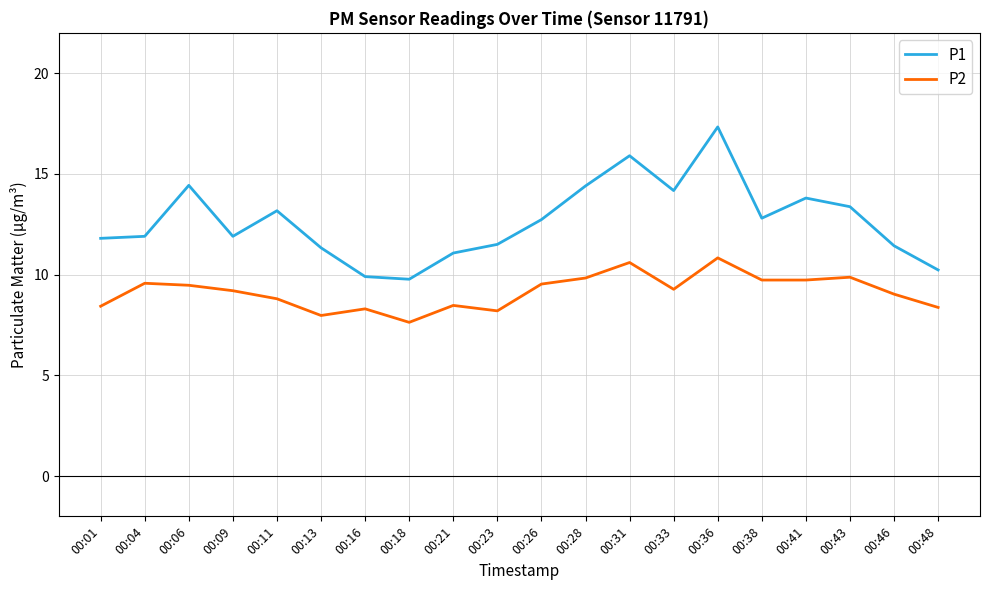

How many lines are shown in the chart?

2